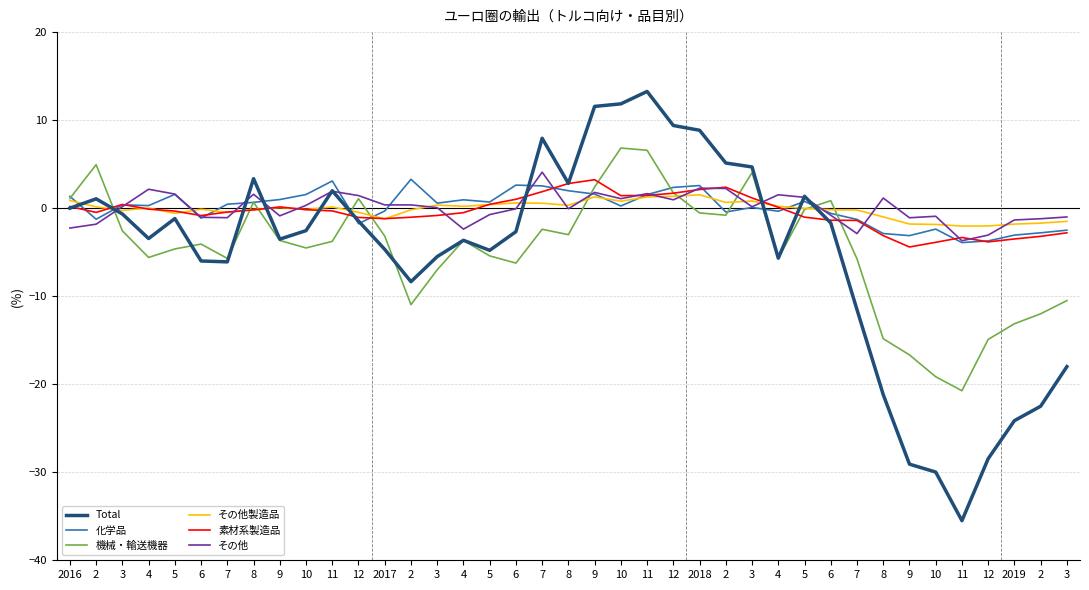

What is the label of the 8th point from the right?

8